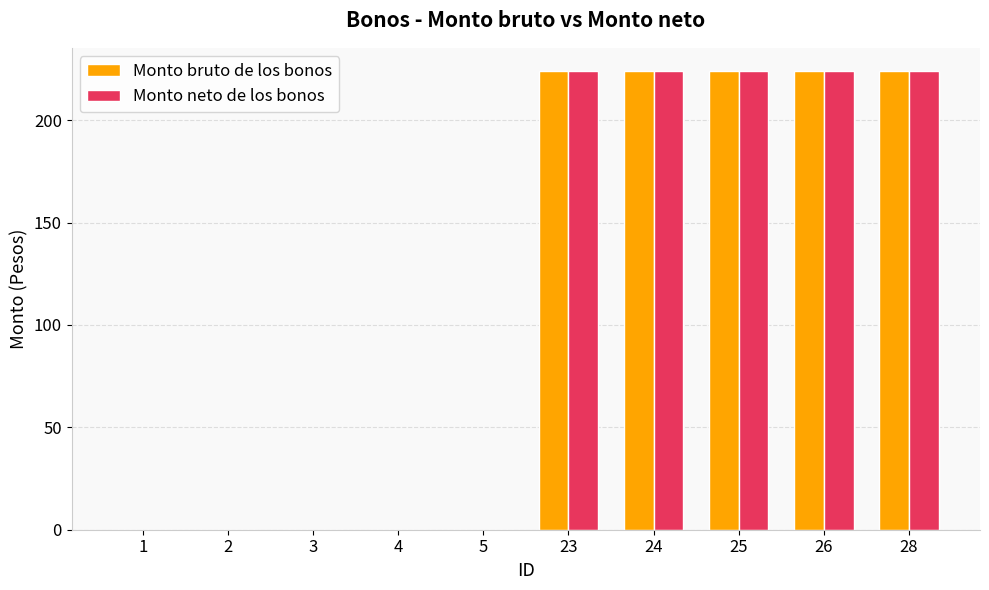

True or false: Monto bruto de los bonos has a value of 224.2 at 24.

True